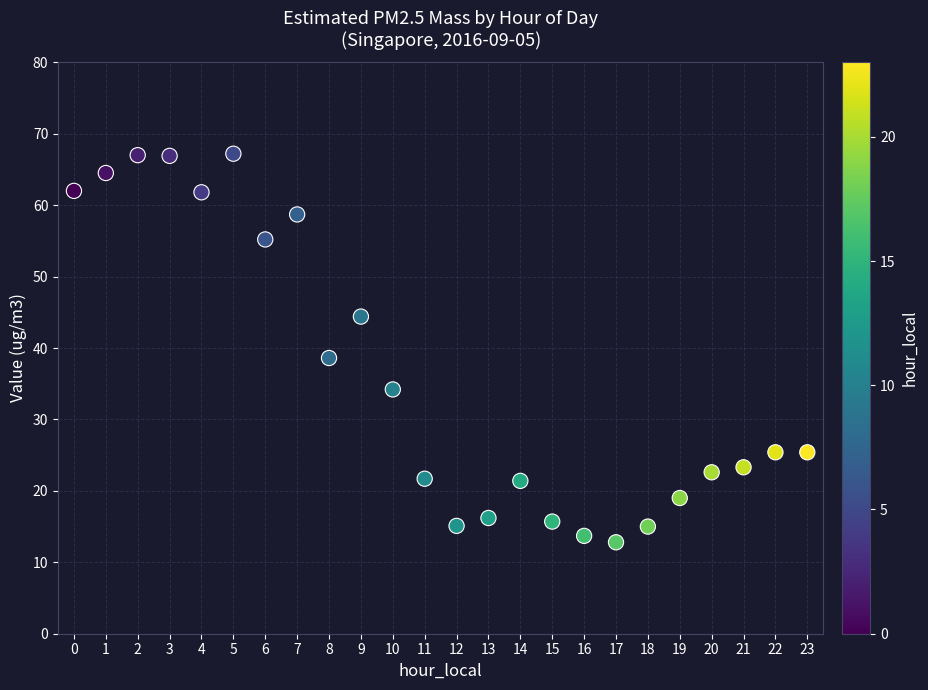

What Y value in the scatter plot is closest to 40?

38.6